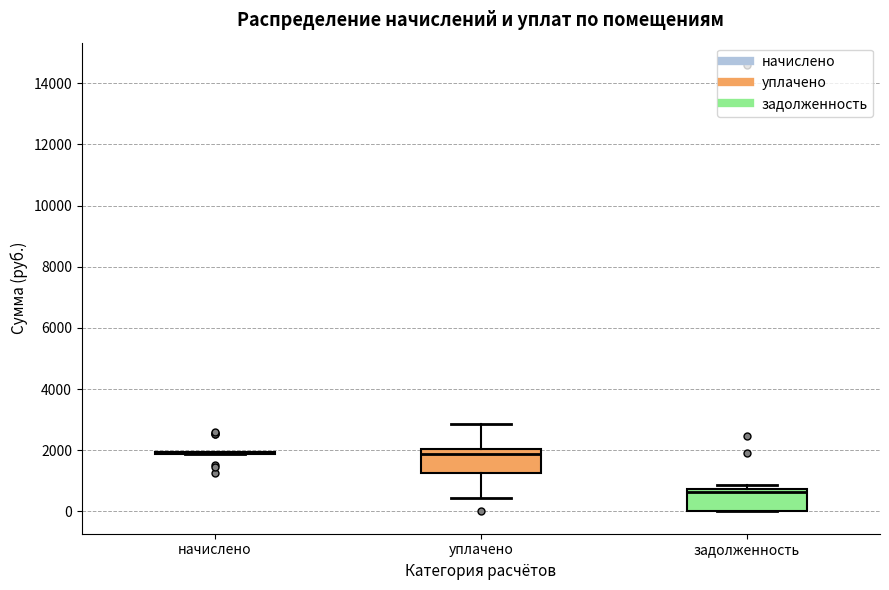

Reading left to right, transcribe this box plot: for each box, give where its median line is, the range the box spans, and where its two whiskers end, as read against the y-axis. The values are not printed on the chart, so give them approximately, as read against the axis.

начислено: box collapsed to a line at 1800, whiskers 1800 to 2000
уплачено: median 1800, box 1200 to 2000, whiskers 400 to 2800
задолженность: median 600, box 0 to 800, whiskers 0 to 800 (just above the box's upper edge)